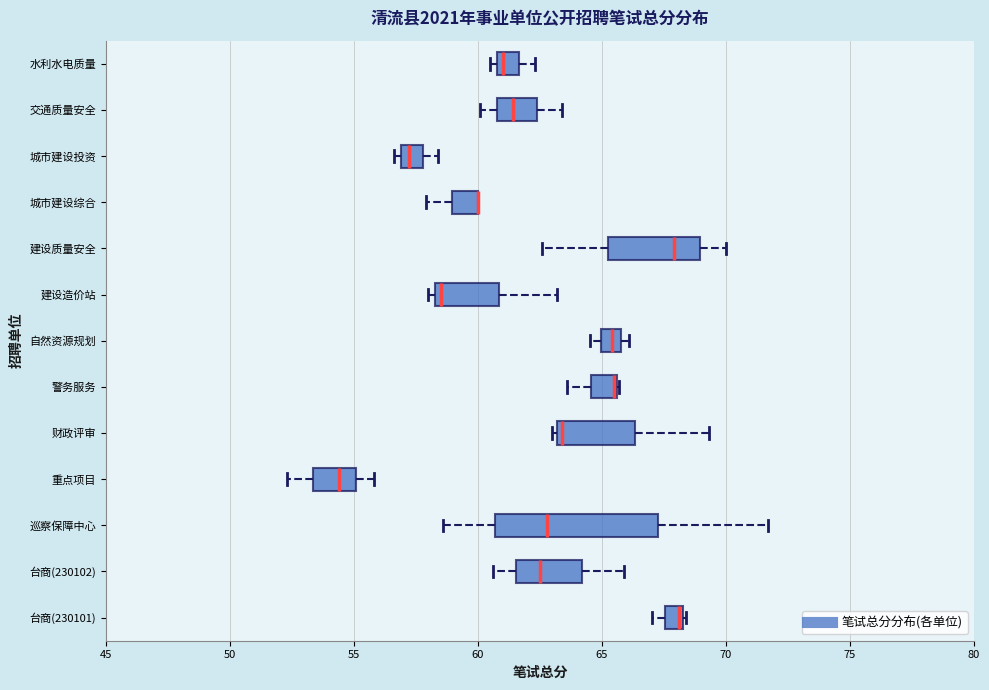

Comparing the boxes themselves (not the whiskers), which one is the widest?

巡察保障中心